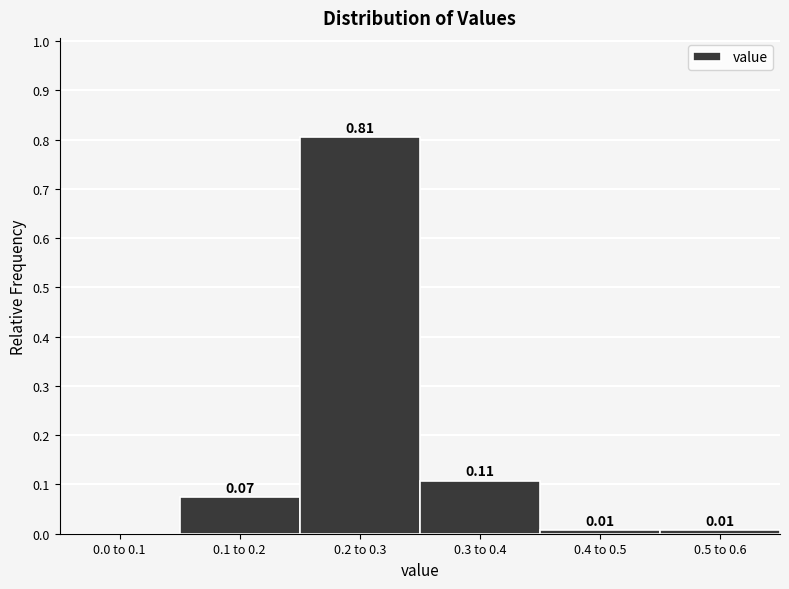

What is the sum of all values?

1.0